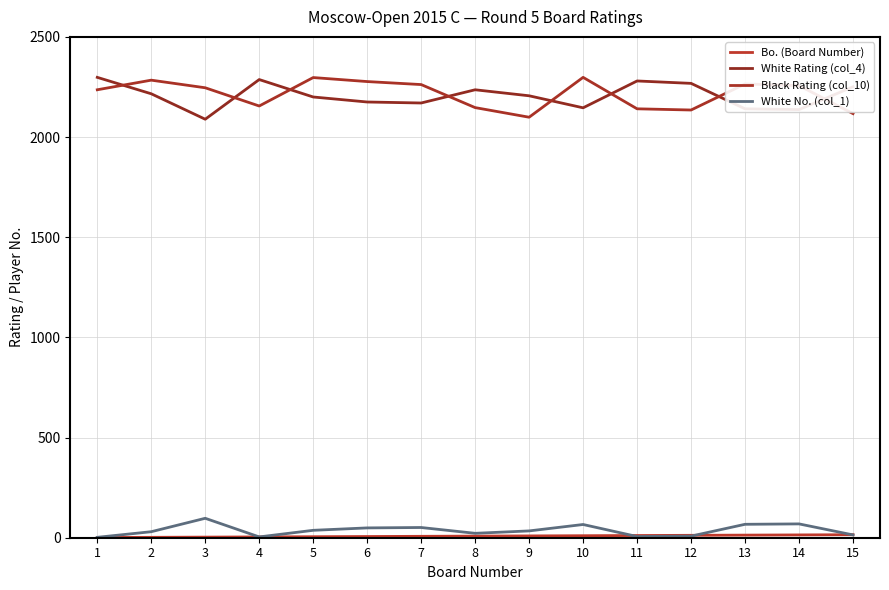

How many lines are shown in the chart?

4